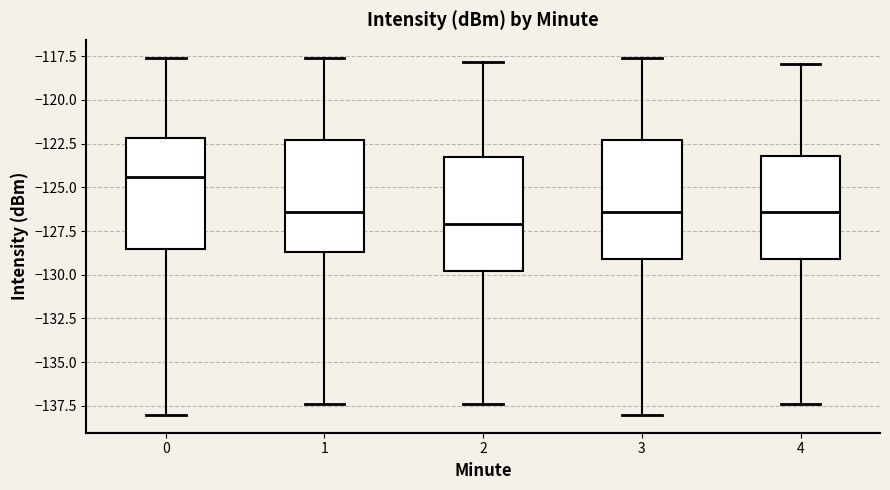

Reading left to right, read every box against the y-axis: the position of its median line, the range the box covers, and the ends of its whiskers. The values are not printed on the chart, so give them approximately, as read against the axis.

0: median -124.5, box -128.5 to -122.0, whiskers -138.0 to -117.5
1: median -126.5, box -128.5 to -122.5, whiskers -137.5 to -117.5
2: median -127.0, box -130.0 to -123.0, whiskers -137.5 to -118.0
3: median -126.5, box -129.0 to -122.5, whiskers -138.0 to -117.5
4: median -126.5, box -129.0 to -123.0, whiskers -137.5 to -118.0